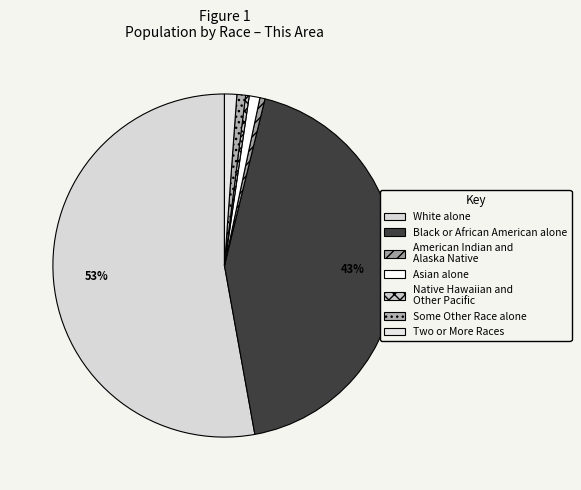

Combined, do American Indian and Alaska Native and White alone account for over 50%?

Yes